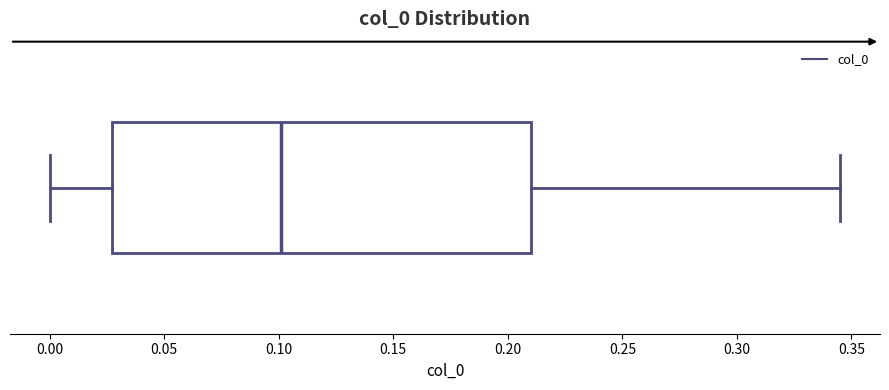

Read this box plot against the x-axis: the position of the median line, the range covered by the box, and the ends of both whiskers. The values are not printed on the chart, so give them approximately, as read against the axis.

median 0.100, box 0.025 to 0.210, whiskers 0.000 to 0.345